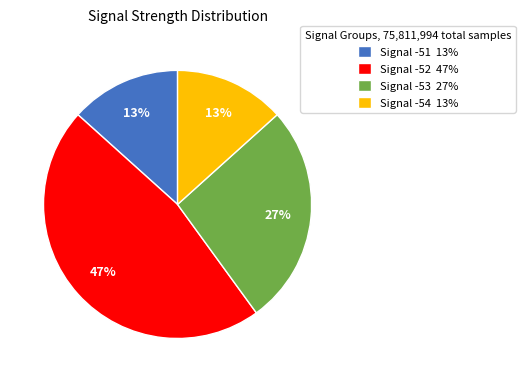

Does any single category account for the majority?

No